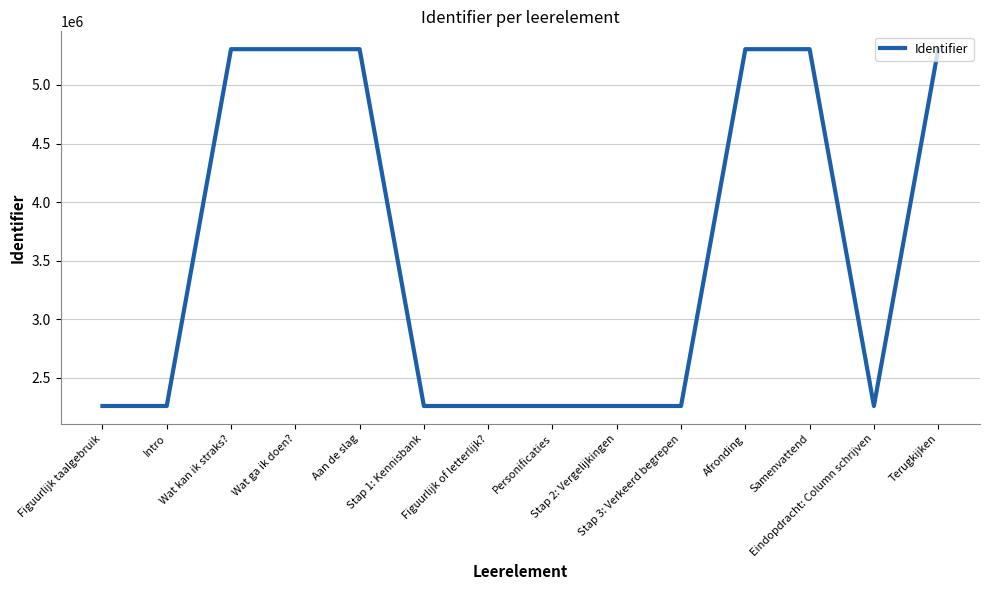

What is the smallest value displayed?

2256809